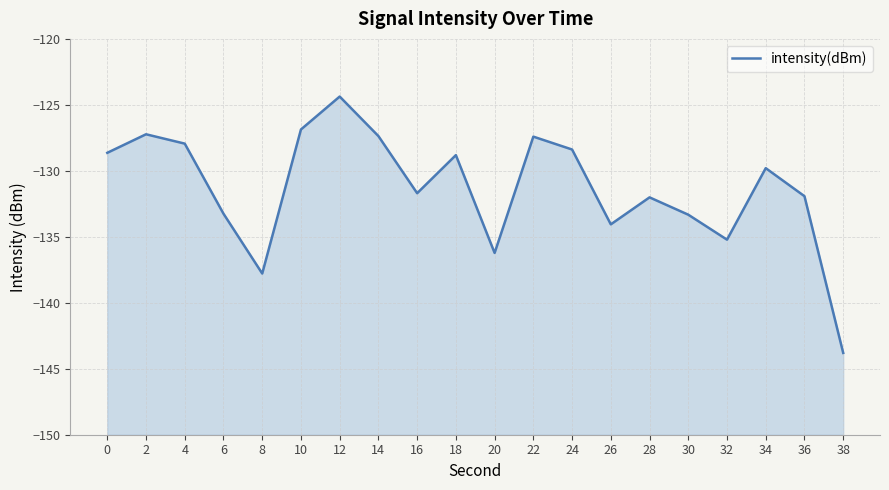

How many distinct data groups are displayed?

1